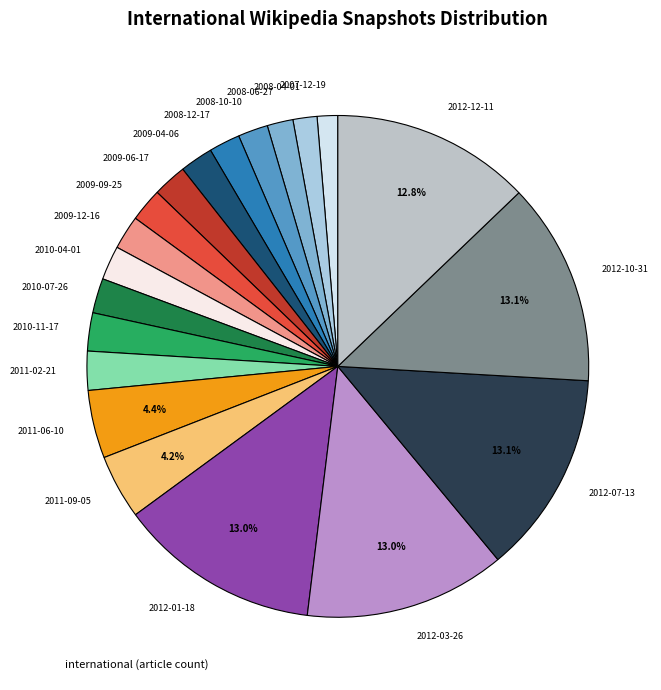

What is the ratio of the value at 2009-09-25 to the value at 2011-02-21?

0.9